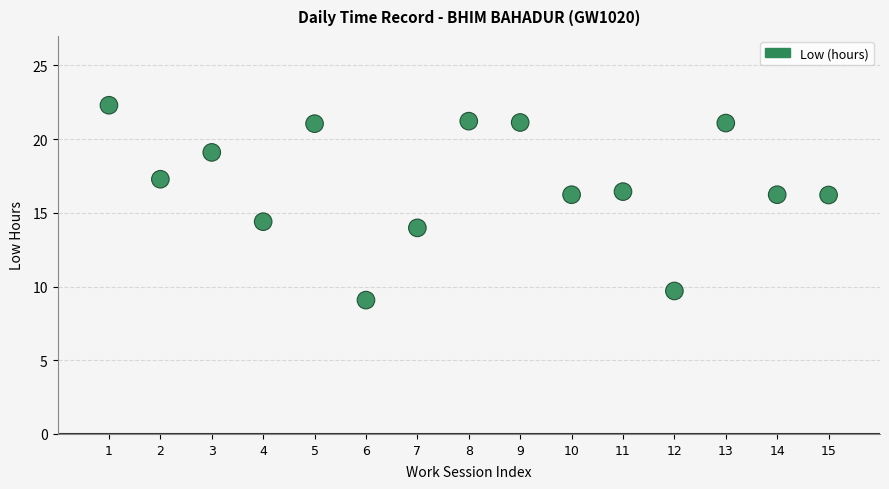

What is the range of Y values (max minus min)?

13.2